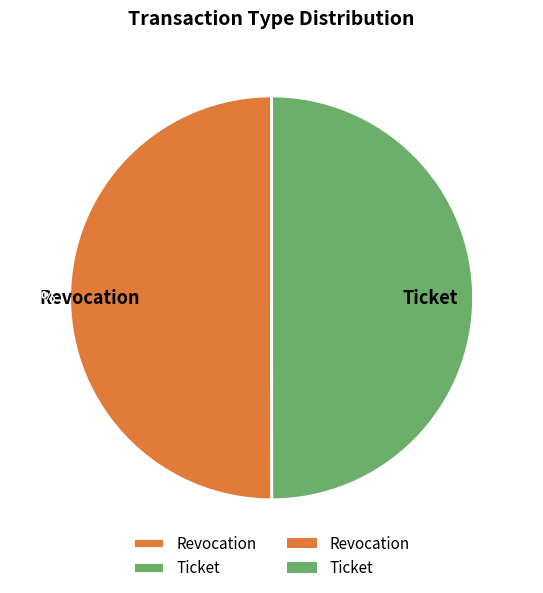

Do Ticket and Revocation together represent more than half of the pie?

Yes